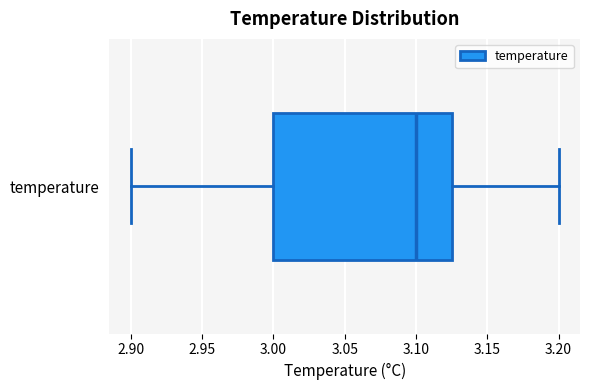

Read this box plot against the x-axis: the position of the median line, the range covered by the box, and the ends of both whiskers. The values are not printed on the chart, so give them approximately, as read against the axis.

median 3.100, box 3.000 to 3.125, whiskers 2.900 to 3.200